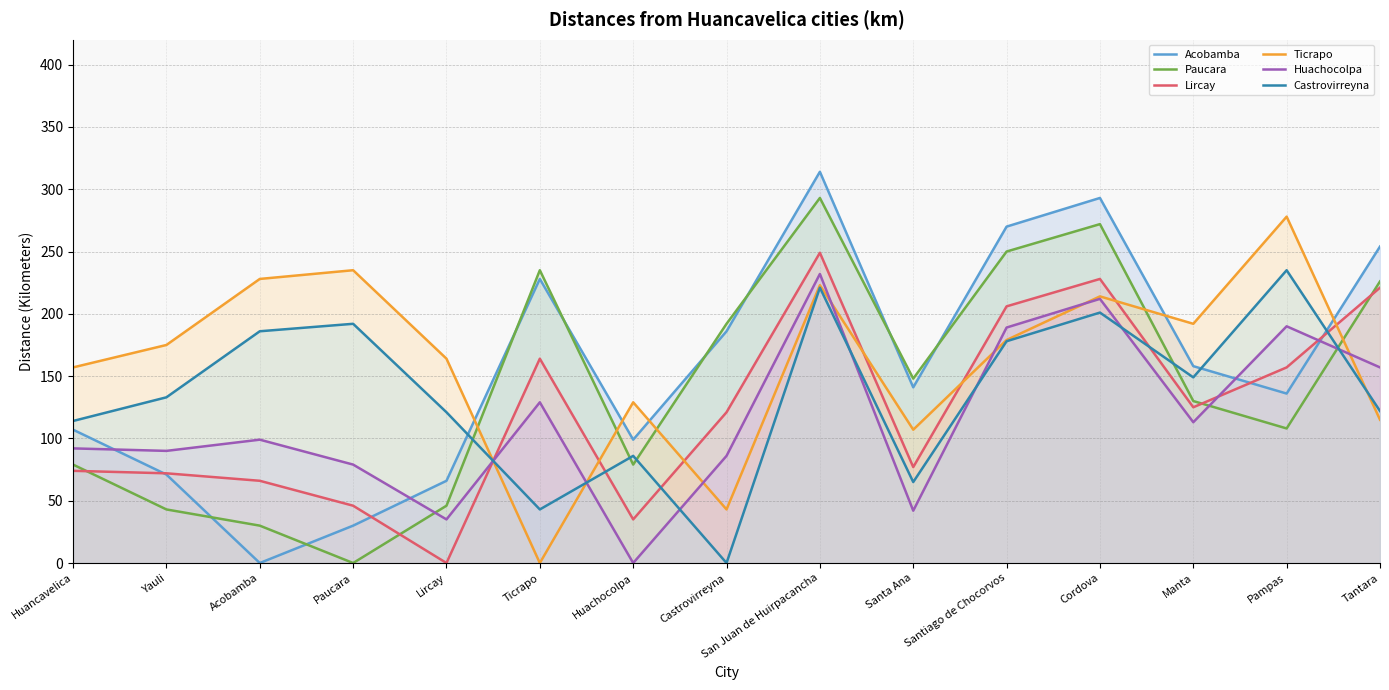

The Huachocolpa series shows 79 at Paucara. True or false?

True